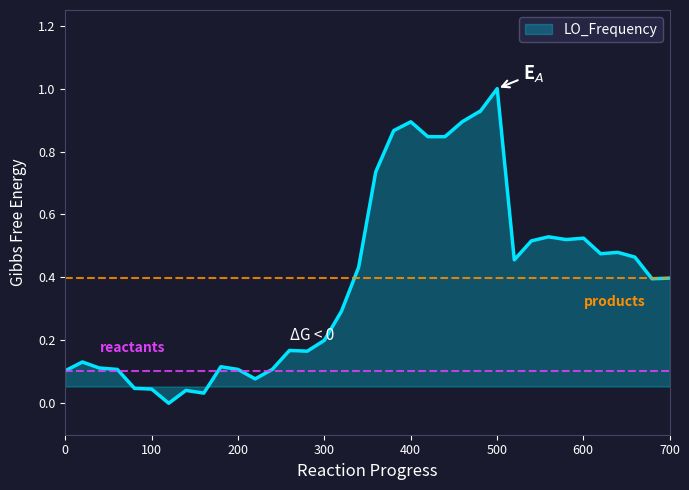

What is the greatest value displayed?

1.0